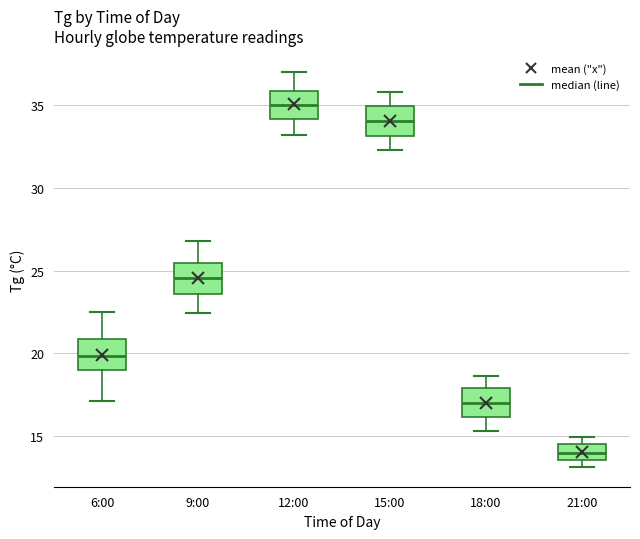

Where is the upper edge of the box for 18:00 on the y-axis? The values are not printed on the chart, so give them approximately, as read against the axis.

18.0